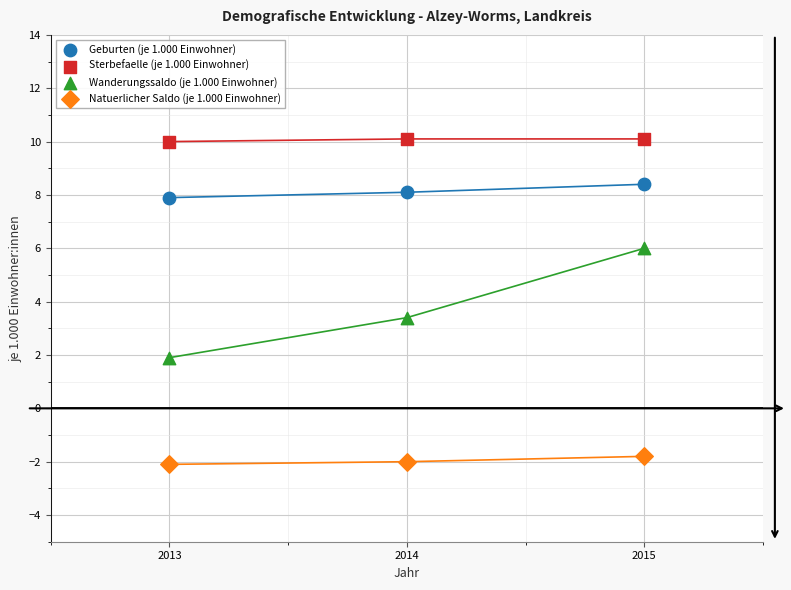

What are all the series names shown in the legend?

Geburten (je 1.000 Einwohner), Sterbefaelle (je 1.000 Einwohner), Wanderungssaldo (je 1.000 Einwohner), Natuerlicher Saldo (je 1.000 Einwohner)